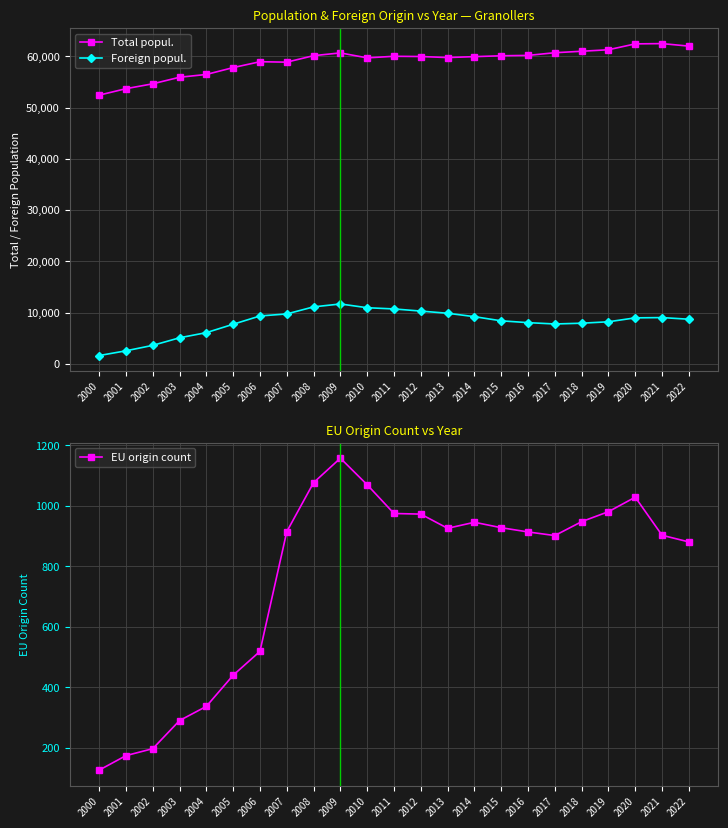

In Total popul., how many points are lower than both neighbors (excluding endpoints)?

3